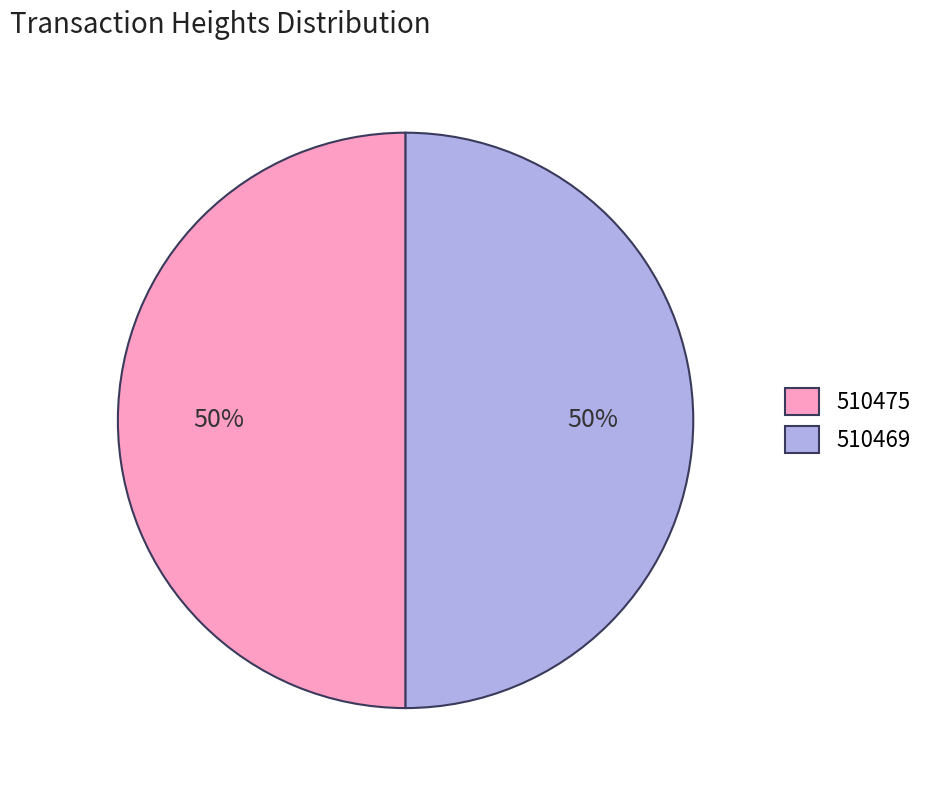

Count the number of slices in the pie.

2